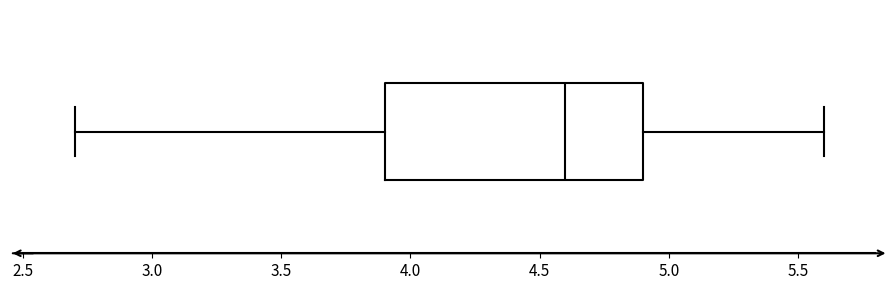

Transcribe this box plot: give where the median line is, the range the box spans, and where the two whiskers end, as read against the x-axis. The values are not printed on the chart, so give them approximately, as read against the axis.

median 4.6, box 3.9 to 4.9, whiskers 2.7 to 5.6